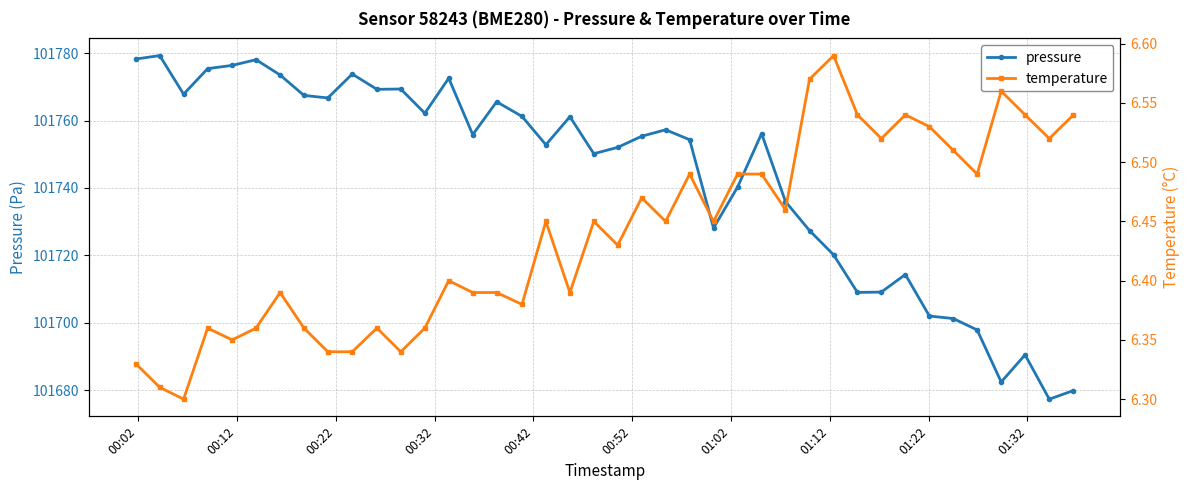

Reading right to left, list all the values displayed in this chart.

pressure: 101679.9	101677.4	101690.5	101682.5	101697.9	101701.3	101702.0	101714.3	101709.1	101709.0	101720.2	101727.4	101736.0	101756.1	101740.2	101728.1	101754.3	101757.2	101755.3	101752.0	101750.2	101761.1	101752.8	101761.2	101765.6	101755.8	101772.5	101762.2	101769.3	101769.2	101773.8	101766.7	101767.4	101773.5	101778.0	101776.3	101775.4	101767.8	101779.2	101778.2
temperature: 6.5	6.5	6.5	6.6	6.5	6.5	6.5	6.5	6.5	6.5	6.6	6.6	6.5	6.5	6.5	6.5	6.5	6.5	6.5	6.4	6.5	6.4	6.5	6.4	6.4	6.4	6.4	6.4	6.3	6.4	6.3	6.3	6.4	6.4	6.4	6.3	6.4	6.3	6.3	6.3